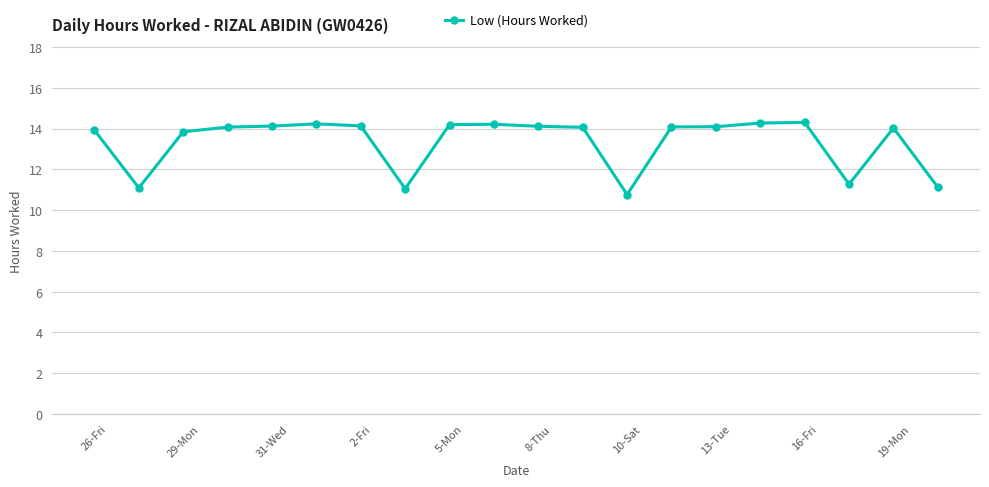

Is this an area chart (filled region under the line)?

No